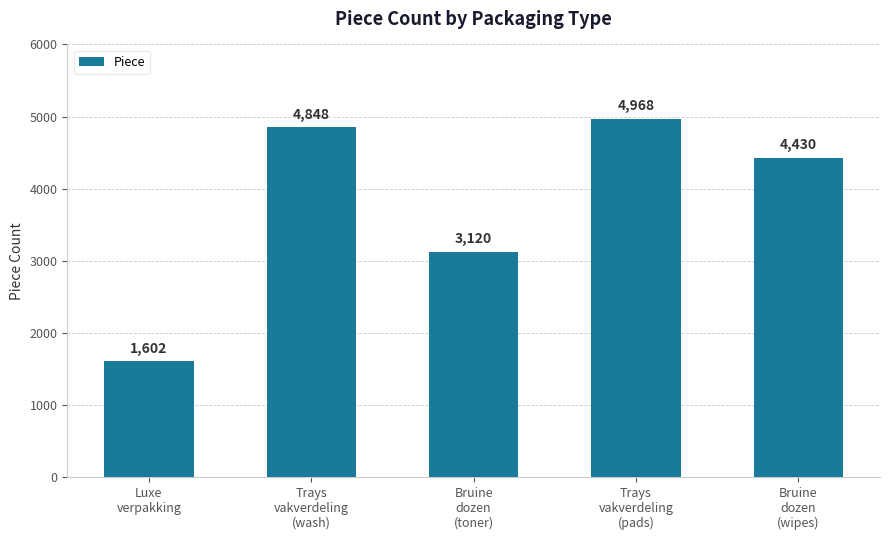

Reading left to right, extract all data points from this chart.

Luxe
verpakking=1602	Trays
vakverdeling
(wash)=4848	Bruine
dozen
(toner)=3120	Trays
vakverdeling
(pads)=4968	Bruine
dozen
(wipes)=4430